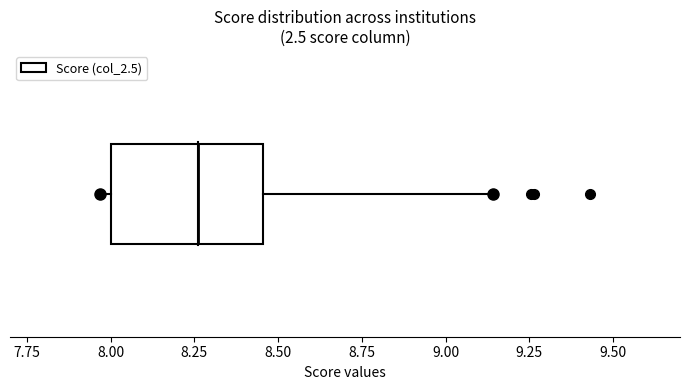

Where is the right edge of the box on the x-axis? The values are not printed on the chart, so give them approximately, as read against the axis.

8.45